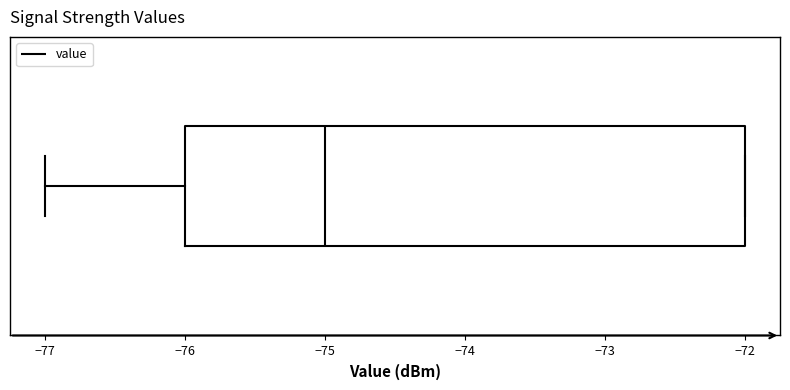

Where does the median line of the box sit on the x-axis? The values are not printed on the chart, so give them approximately, as read against the axis.

-75